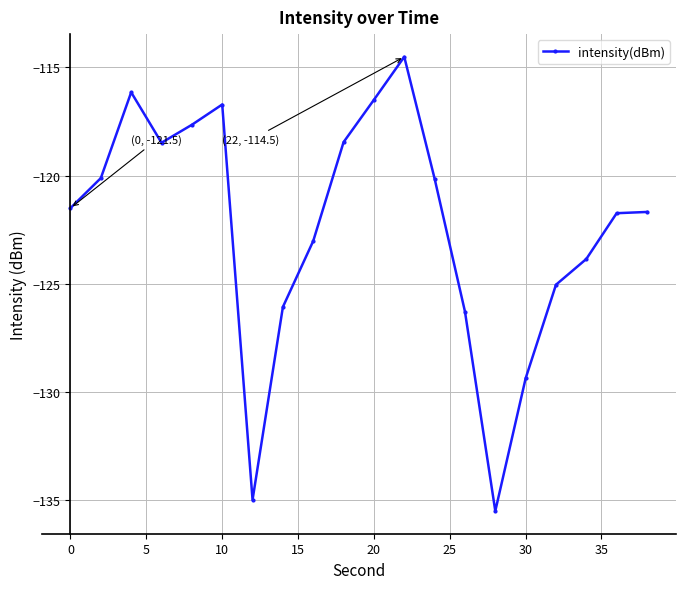

What is the greatest value displayed?

-114.5